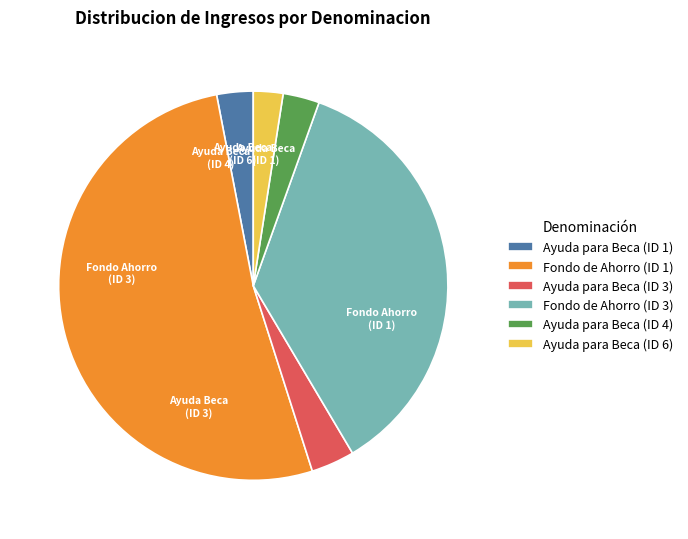

Which category has the biggest portion of the pie?

Fondo de Ahorro (ID 1)